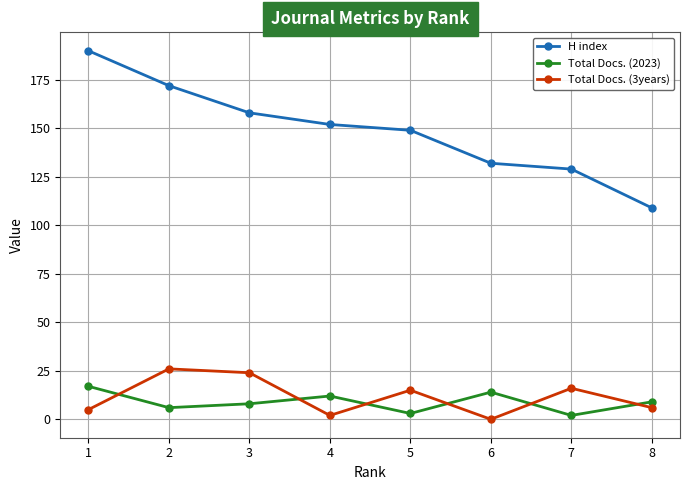

Is the value of Total Docs. (3years) at 2 greater than the value of Total Docs. (2023) at 3?

Yes